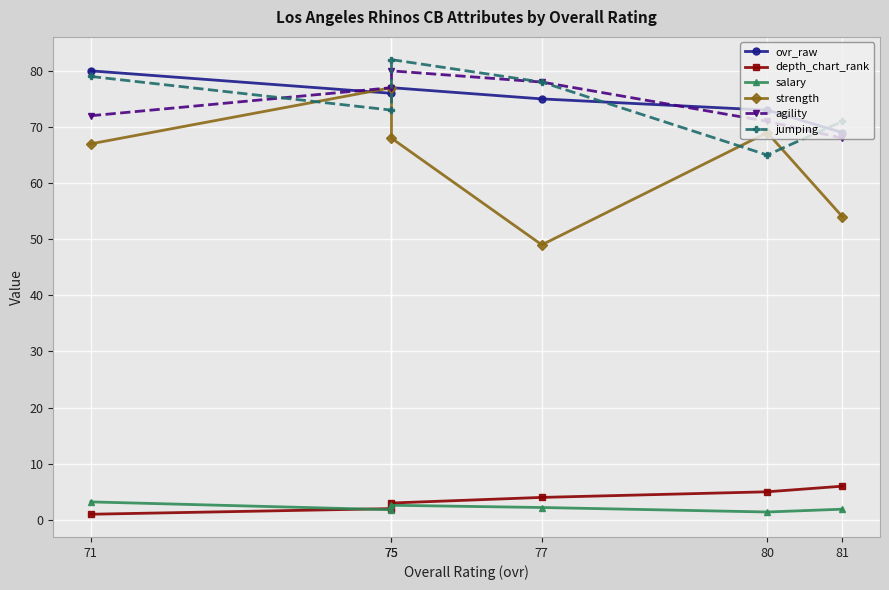

Is it true that jumping equals 23.2 at 75?

False